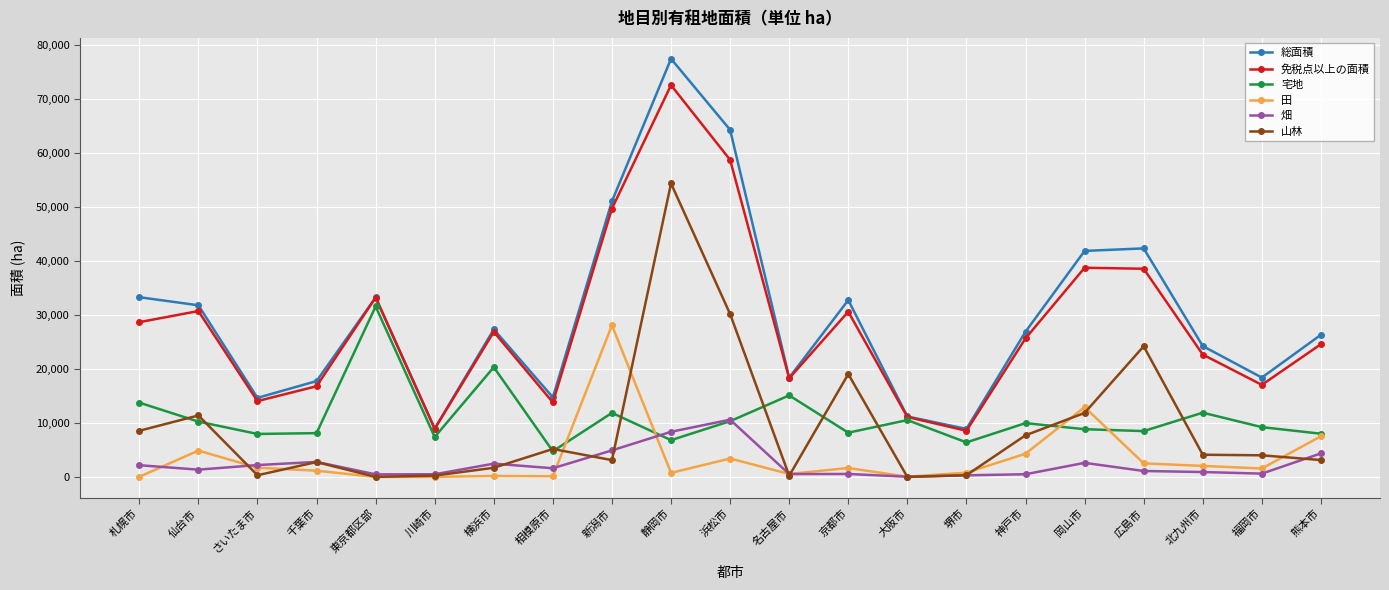

What are all the series names shown in the legend?

総面積, 免税点以上の面積, 宅地, 田, 畑, 山林